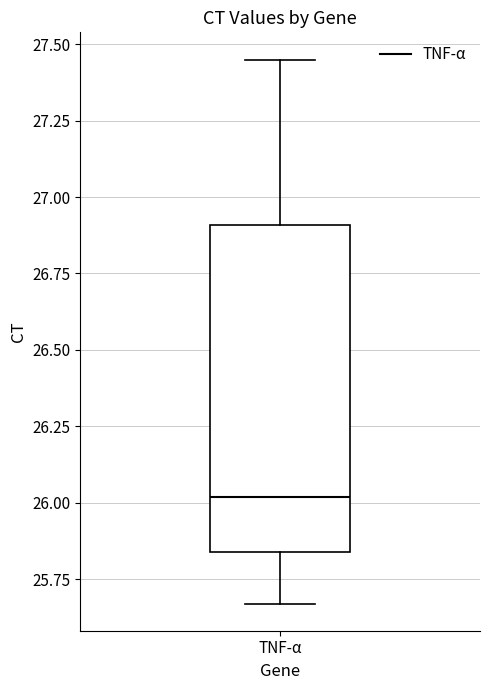

Read this box plot against the y-axis: the position of the median line, the range covered by the box, and the ends of both whiskers. The values are not printed on the chart, so give them approximately, as read against the axis.

median 26.00, box 25.85 to 26.90, whiskers 25.65 to 27.45